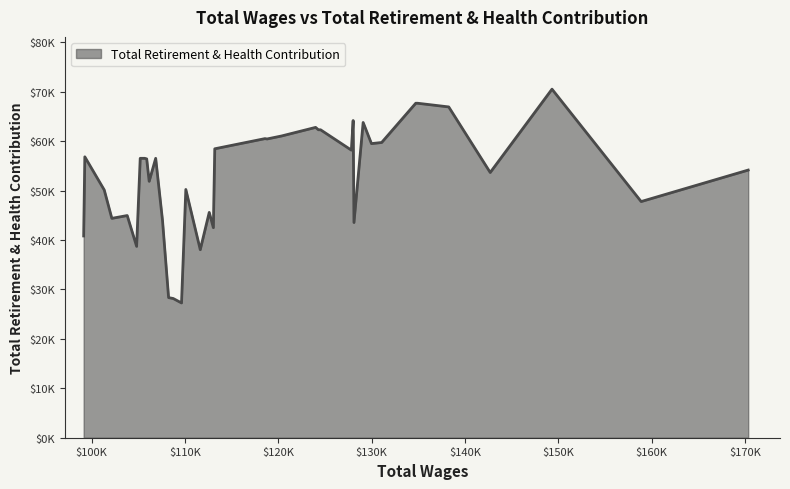

What is the approximate value at 19?

60513.4